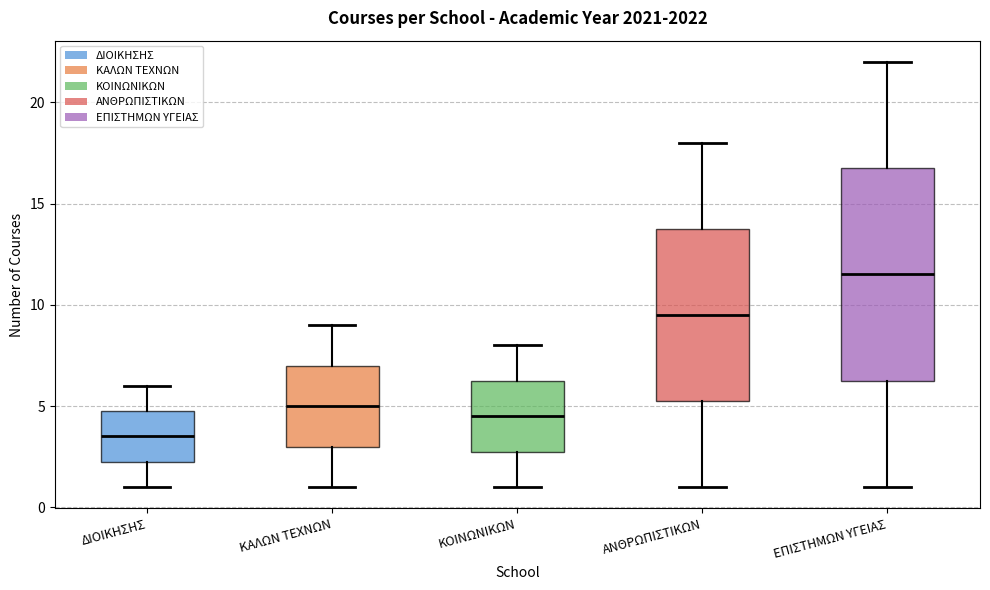

Where does the lower whisker of the box for ΚΟΙΝΩΝΙΚΩΝ end on the y-axis? The values are not printed on the chart, so give them approximately, as read against the axis.

1.0